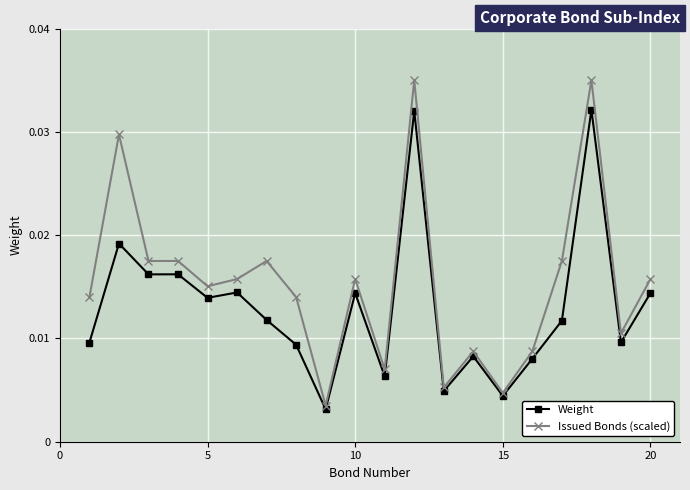

Which series has the widest spread of values?

Issued Bonds (scaled)